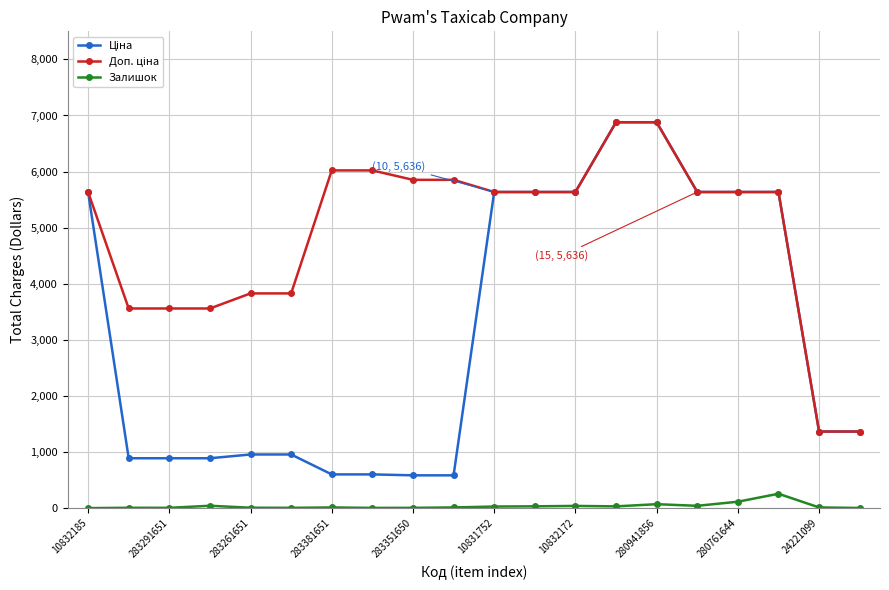

Is it true that Залишок equals 6.0 at 283351650?

True